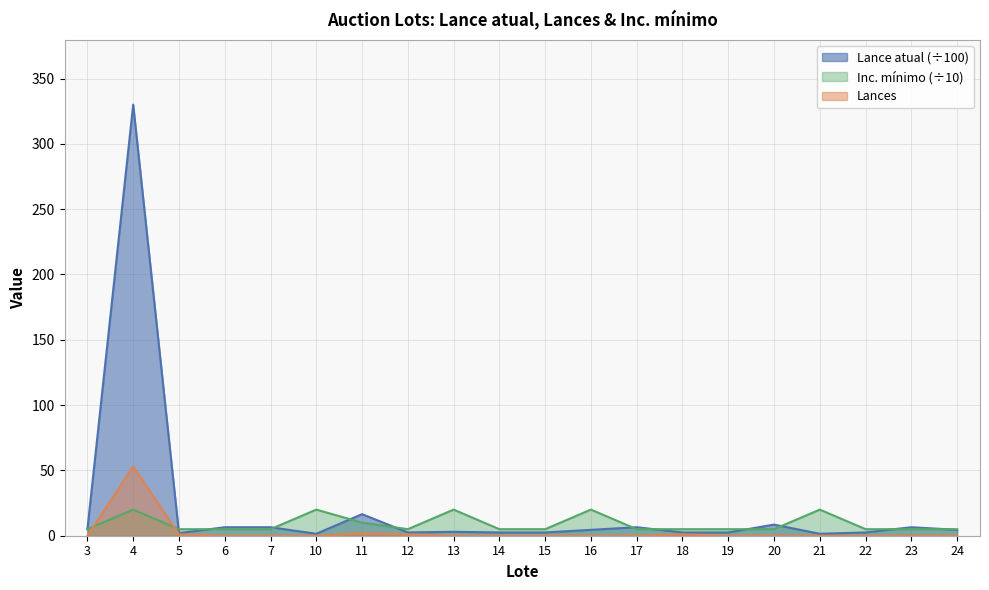

List the series in order of their peak value, lowest first.

Inc. mínimo (÷10), Lances, Lance atual (÷100)